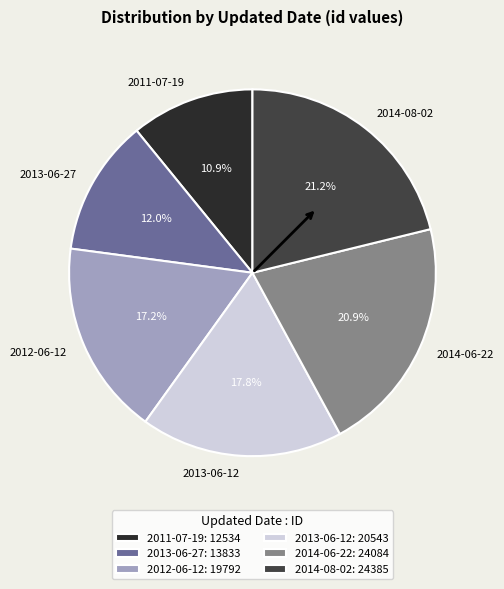

Combined, what portion of the pie is 2014-06-22 and 2011-07-19?

31.8%